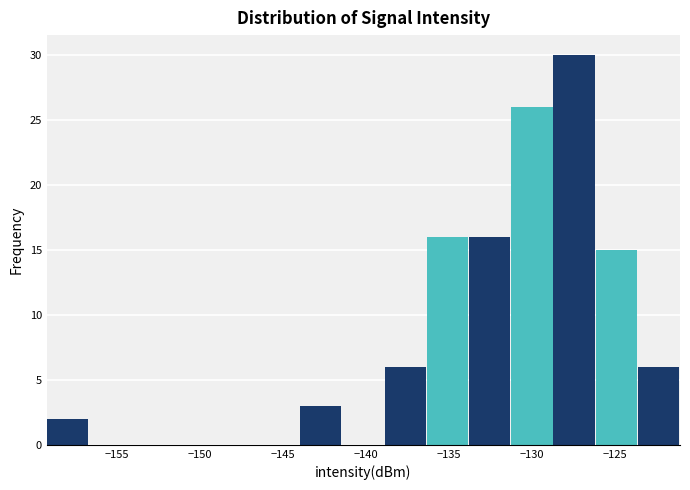

Which range on the x-axis has the tallest bar?

-128.5 to -126.0